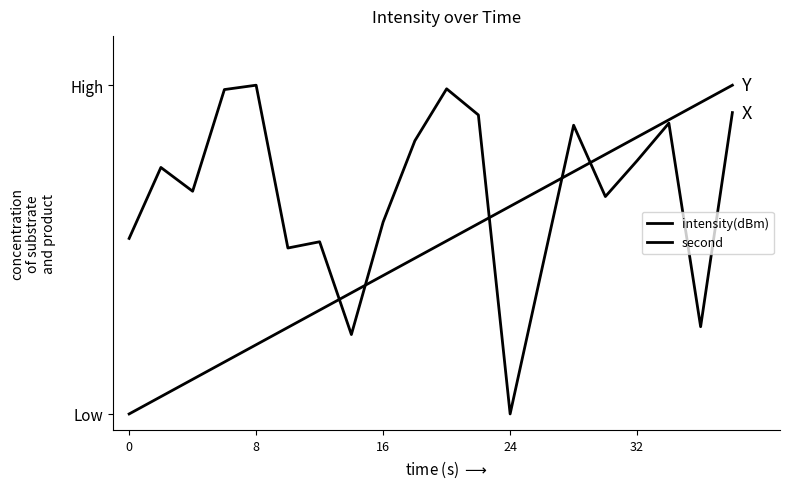

Does the chart display data point markers on the line(s)?

No